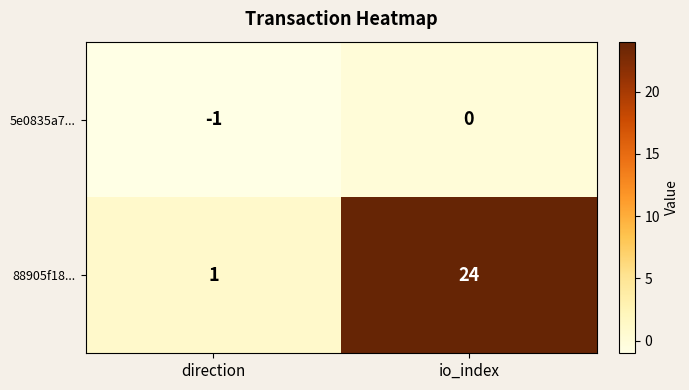

At how many categories does at least one series exceed 17?

1